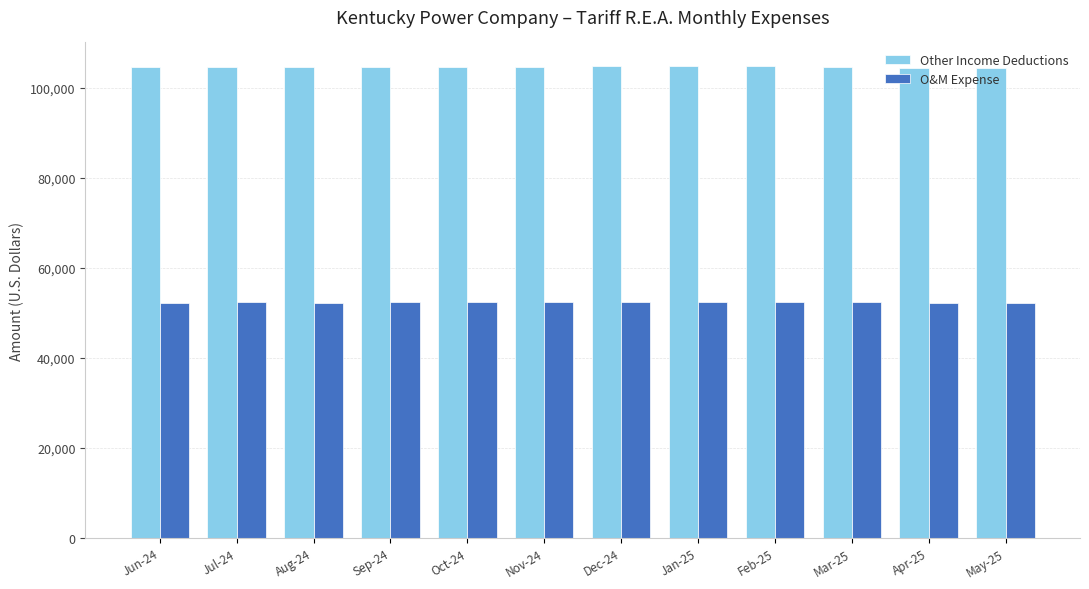

What is the maximum value shown in the chart?

104872.0